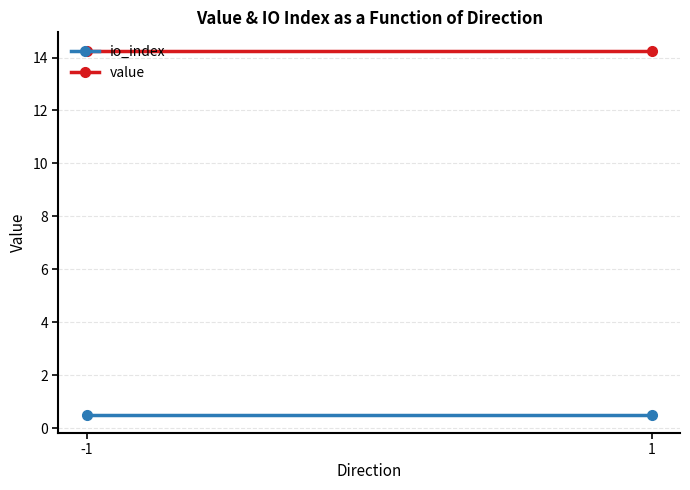

What is the sum of all io_index values?

1.0